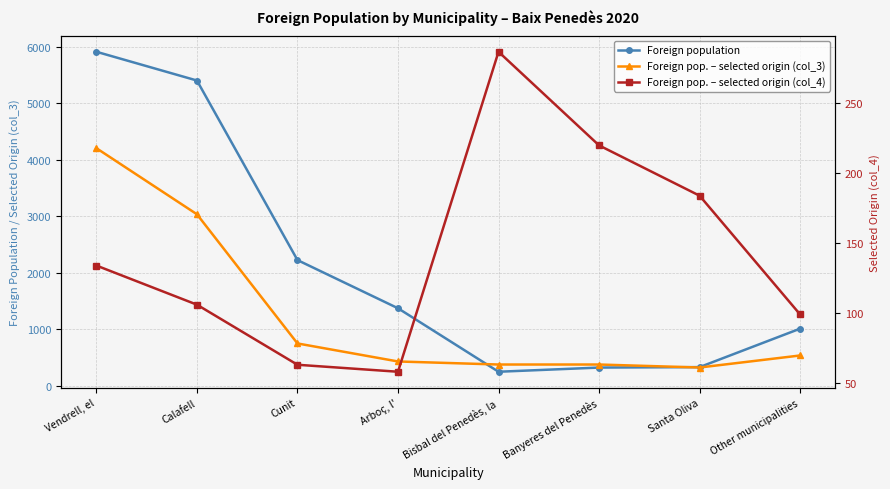

At which label does Foreign pop. – selected origin (col_4) first exceed 134?

Bisbal del Penedès, la